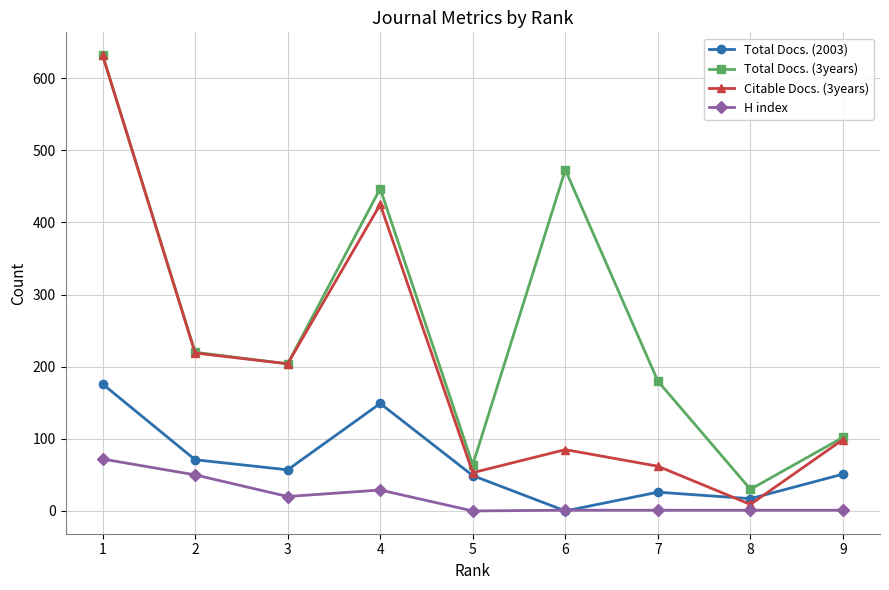

True or false: Citable Docs. (3years) has more than 1 points higher than both neighbors.

True